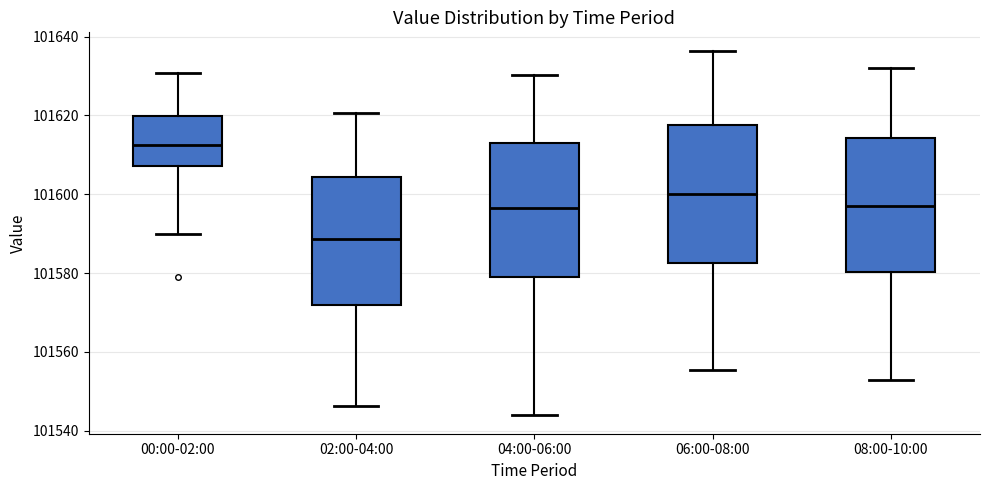

Where does the median line of the box for 08:00-10:00 sit on the y-axis? The values are not printed on the chart, so give them approximately, as read against the axis.

101598